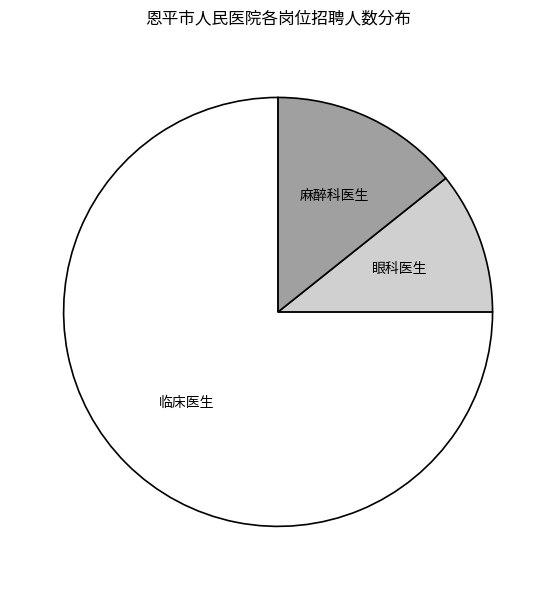

Is it true that 麻醉科医生 is 23% of the pie?

False